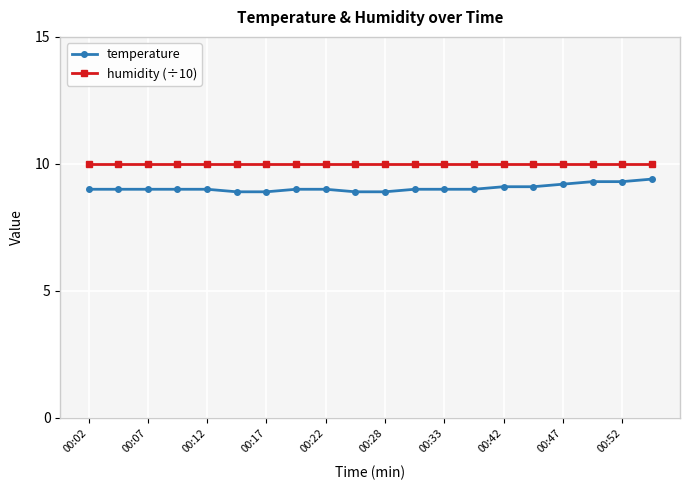

True or false: humidity (÷10) and temperature intersect in this chart.

False